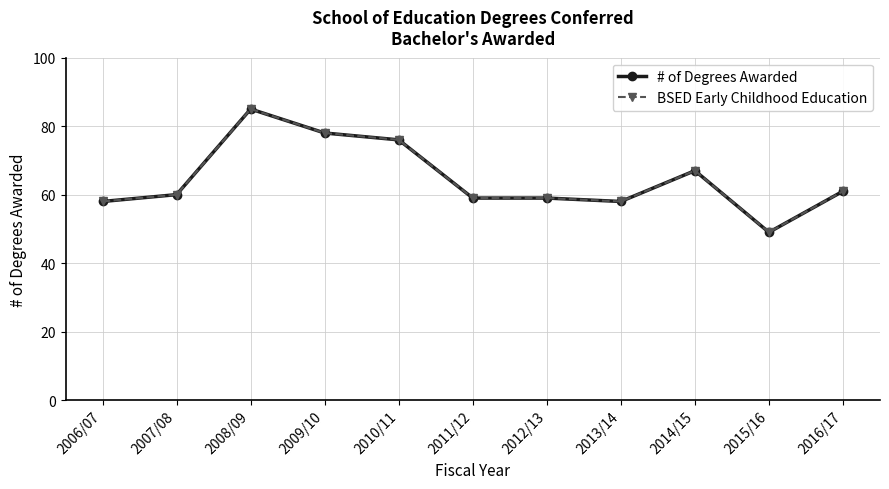

Does the chart have visible grid lines?

Yes